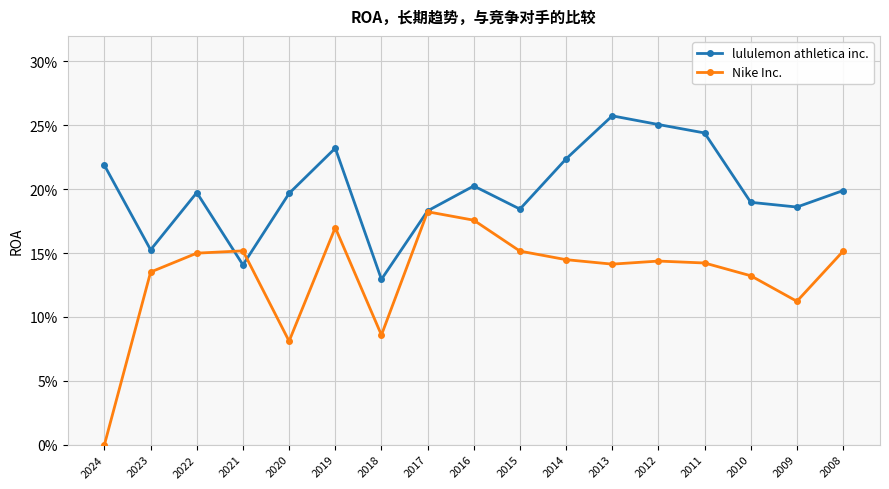

Is this an area chart (filled region under the line)?

No